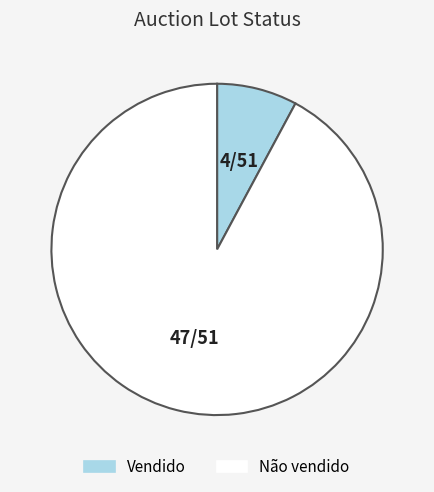

How many slices are in this pie chart?

2